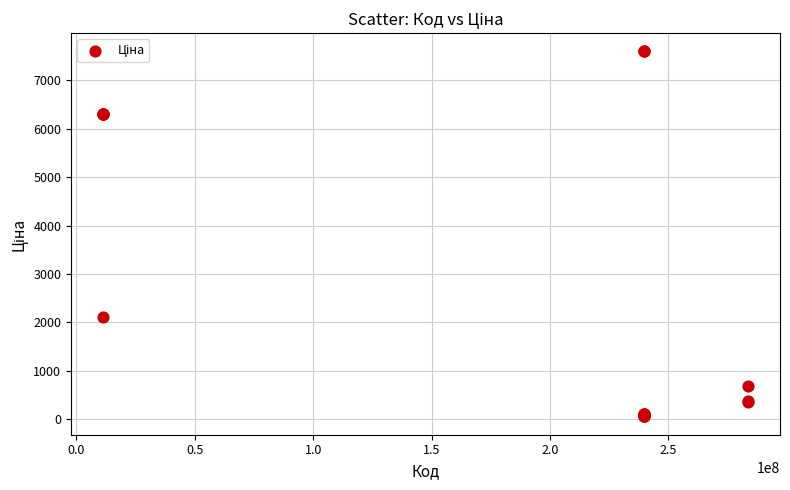

What Y value in the scatter plot is closest to 3826?

2108.4